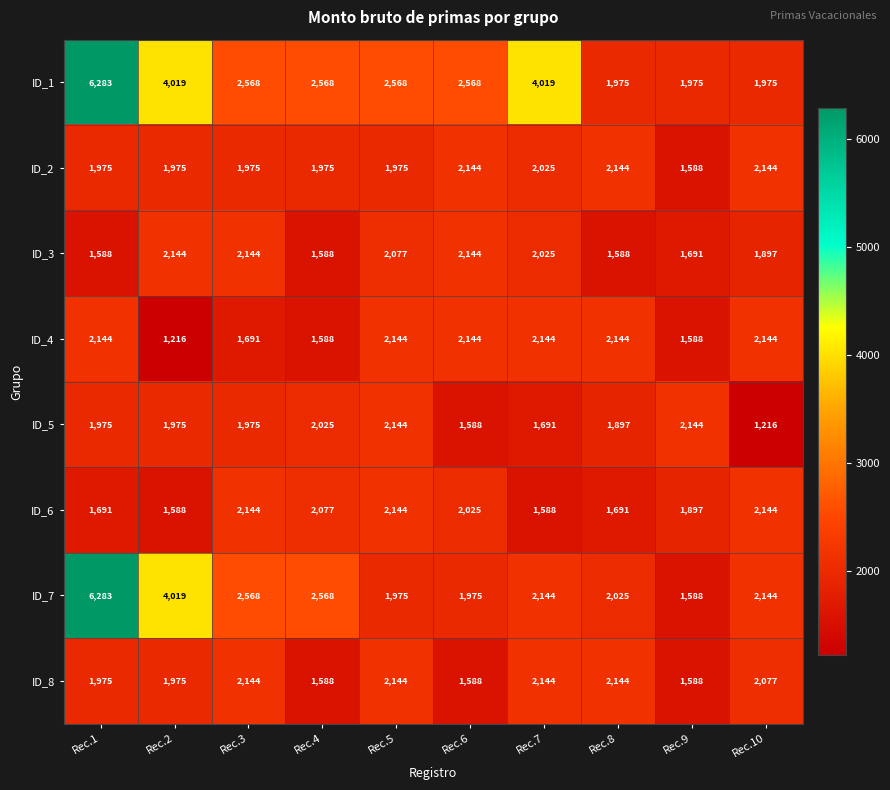

Is it true that ID_1 equals 1975 at Rec.8?

True